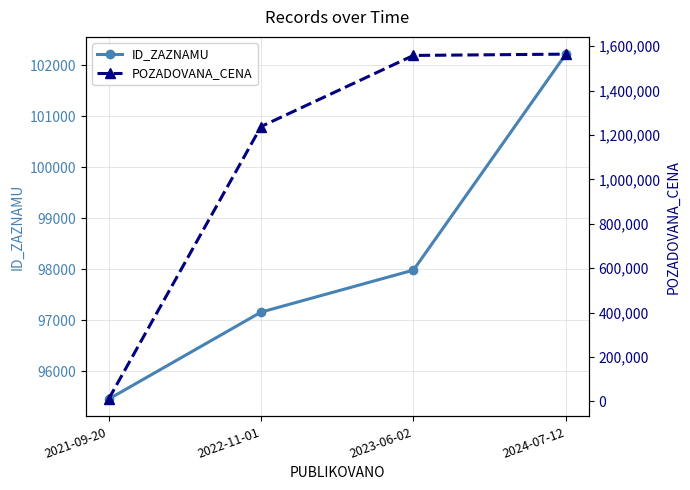

What is the label of the 2nd point from the right?

2023-06-02